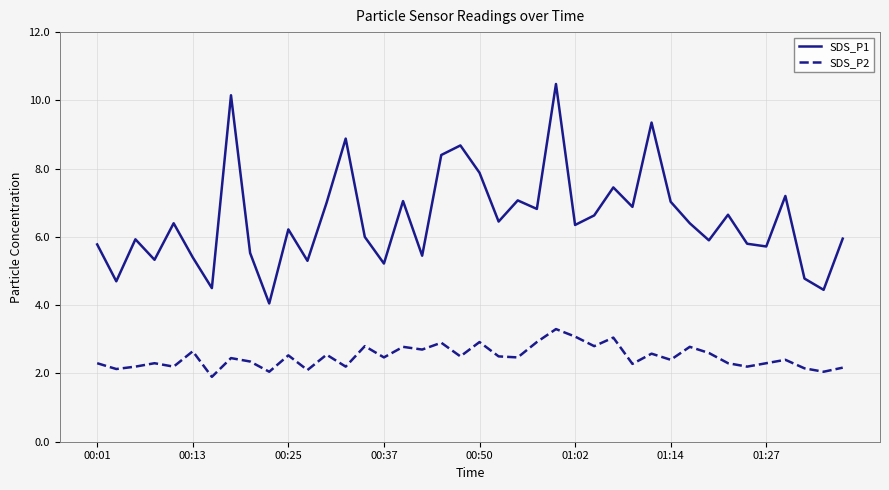

What is the greatest value displayed?

10.5